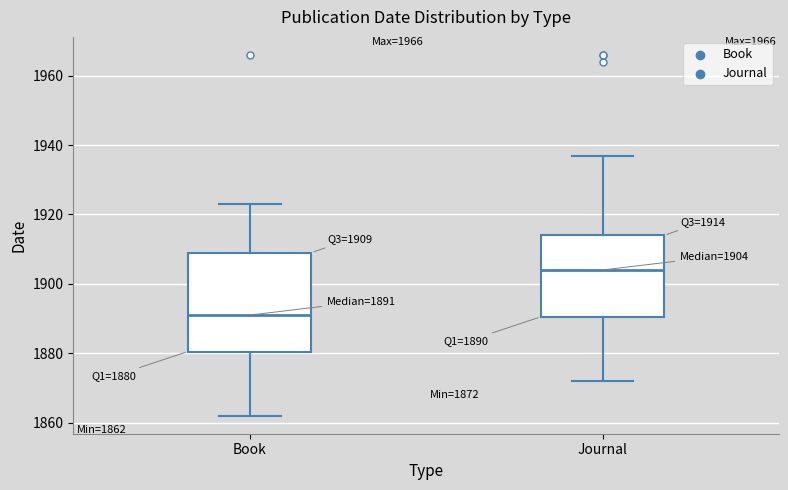

Which box has the lowest median line?

Book